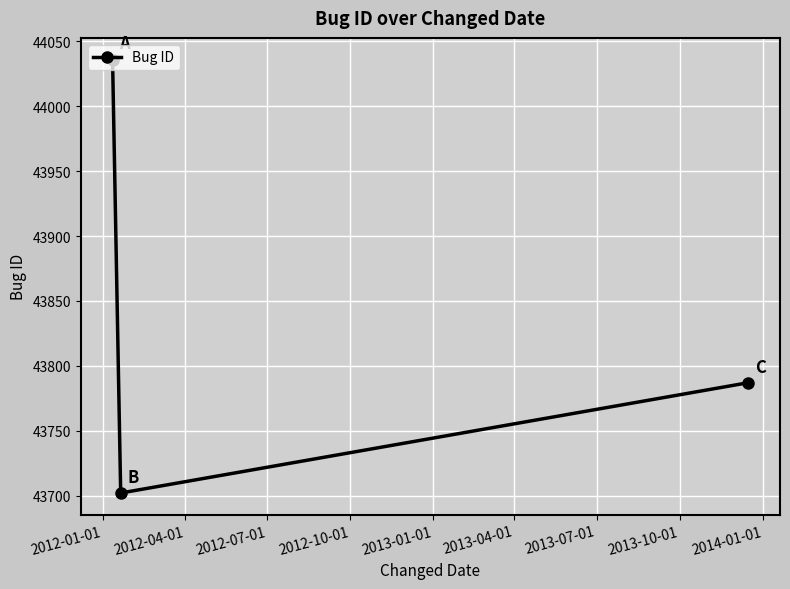

What is the greatest value displayed?

44036